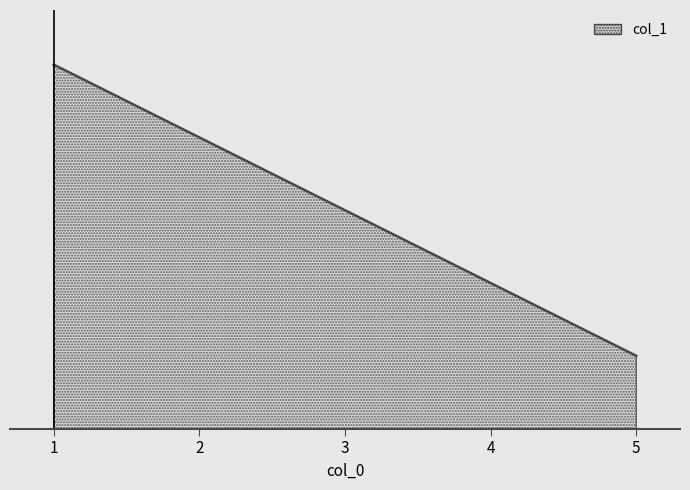

Which has a higher value, 5 or 1?

1